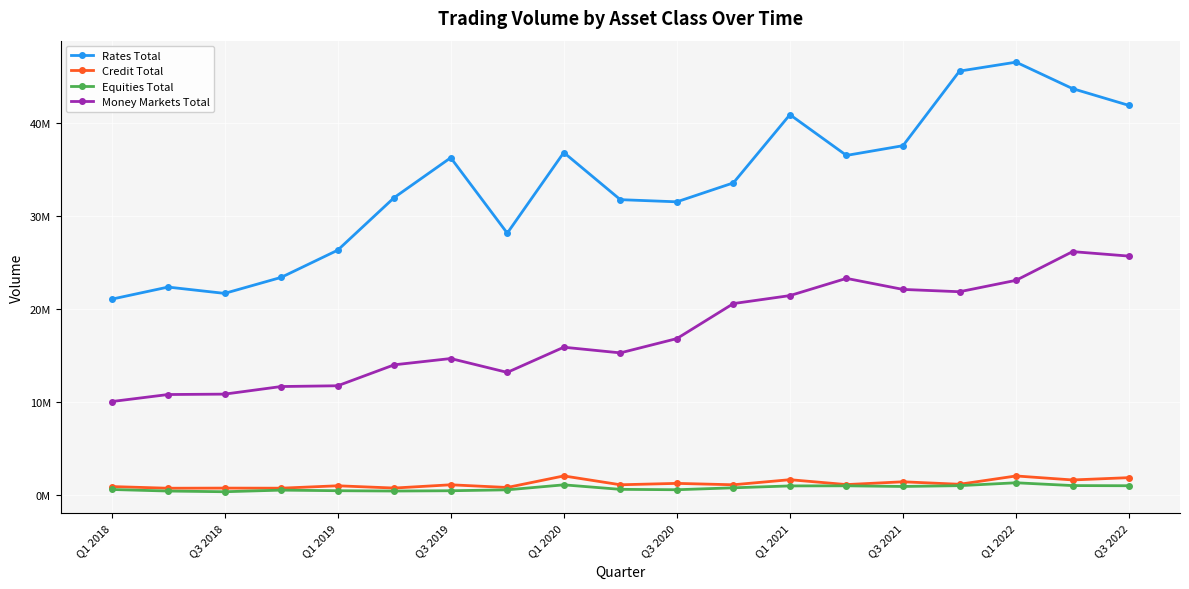

What are all the series names shown in the legend?

Rates Total, Credit Total, Equities Total, Money Markets Total